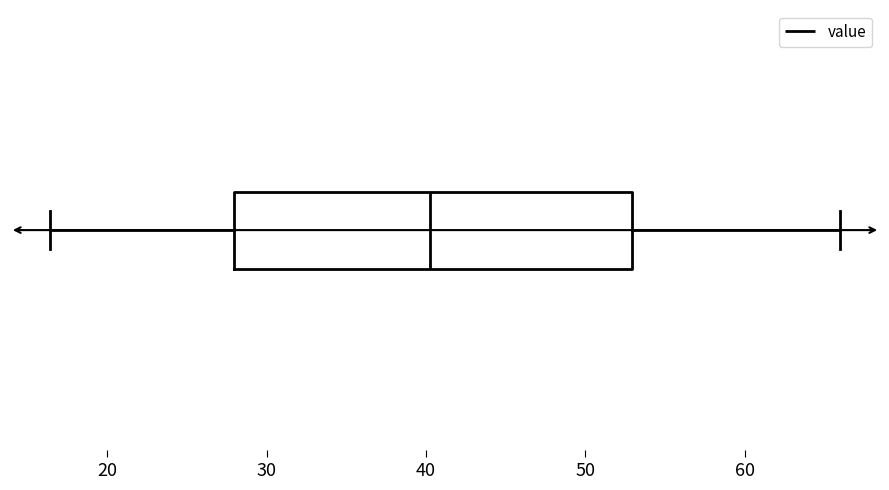

Read this box plot against the x-axis: the position of the median line, the range covered by the box, and the ends of both whiskers. The values are not printed on the chart, so give them approximately, as read against the axis.

median 40, box 28 to 53, whiskers 16 to 66